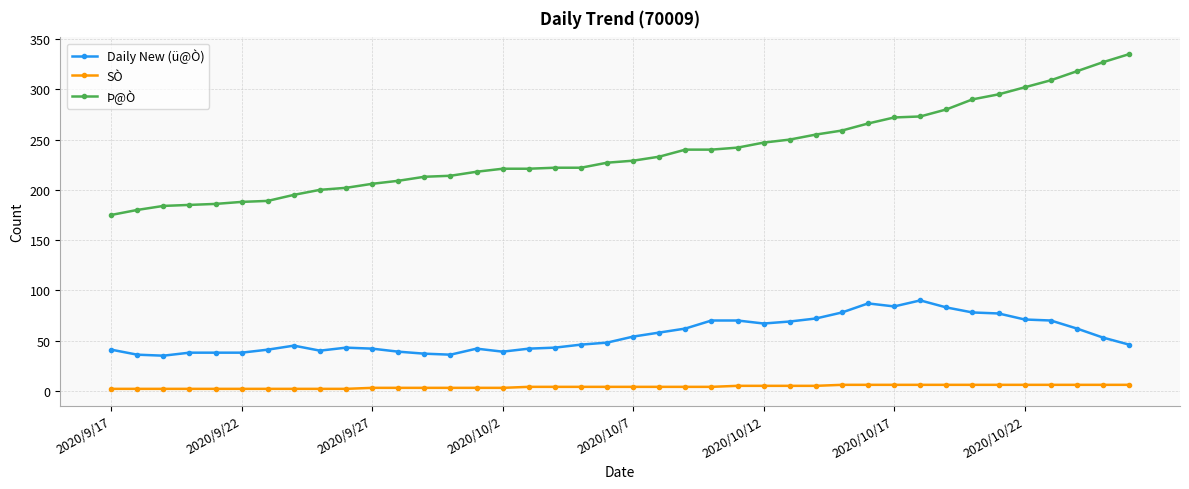

True or false: Daily New (ü@Ò) and Þ@Ò cross at least once.

False